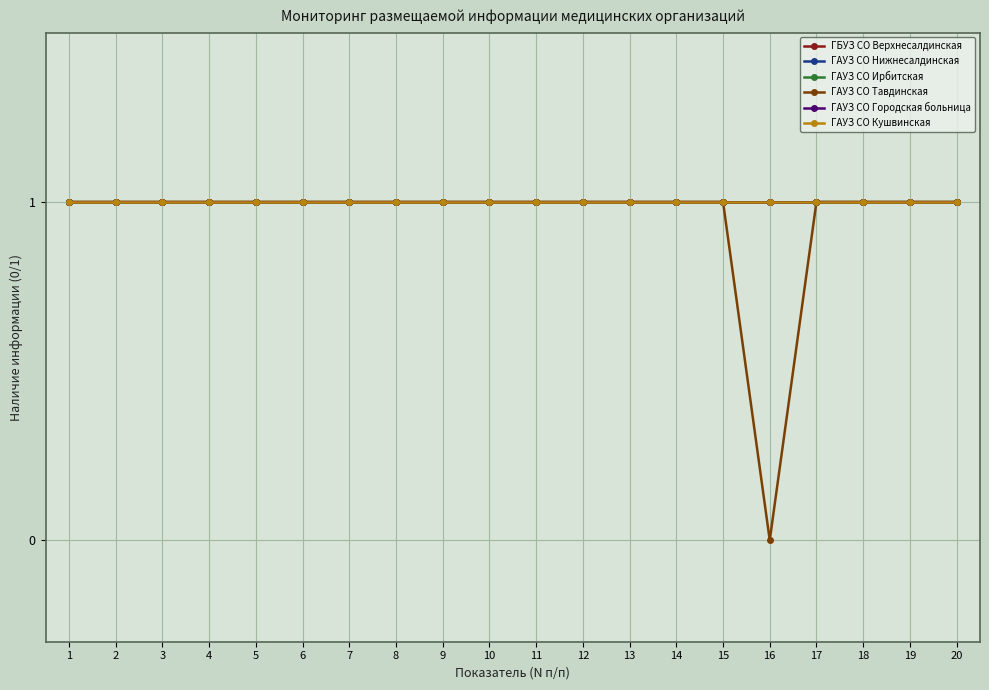

What is the maximum value shown in the chart?

1